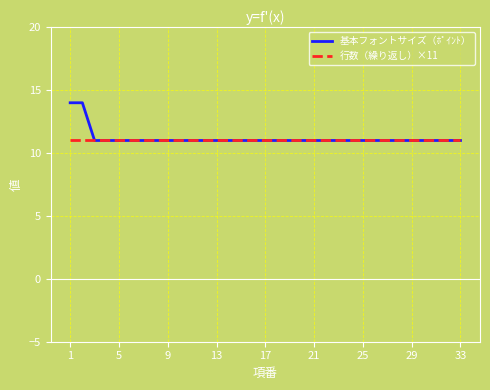

What is the highest value of the 基本フォントサイズ（ﾎﾟｲﾝﾄ） series?

14